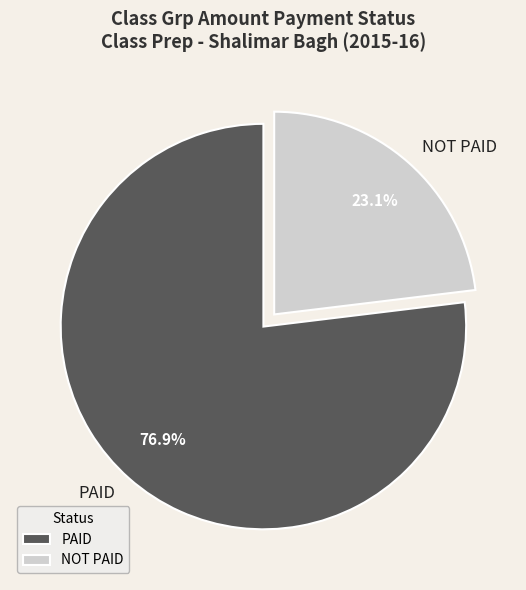

Count the number of slices in the pie.

2